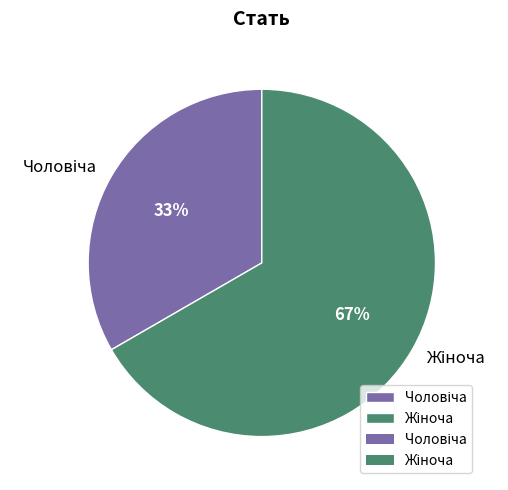

Count the number of slices in the pie.

2